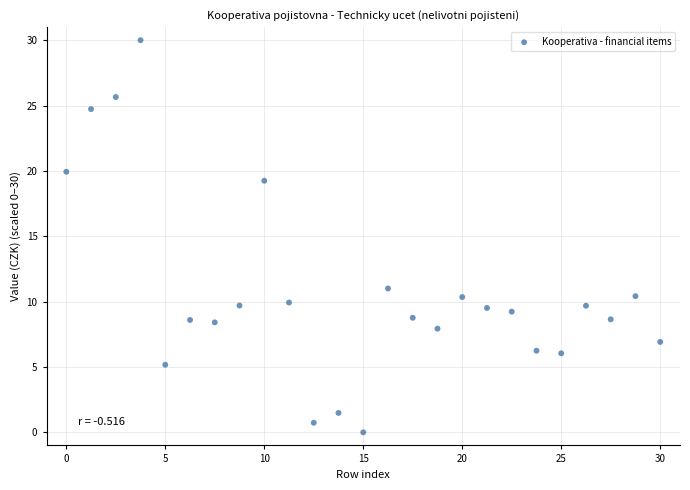

What is the range of Y values (max minus min)?

30.0